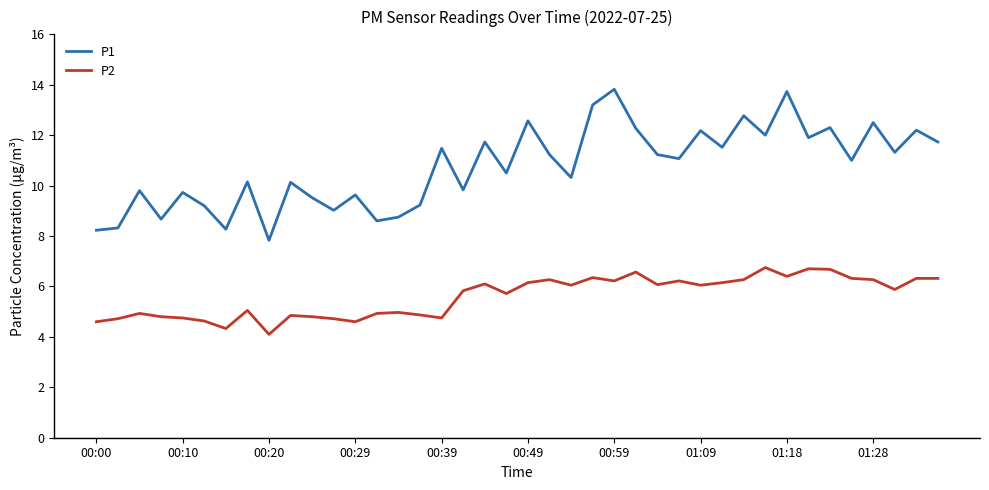

What is the average value of the P2 series?

5.6